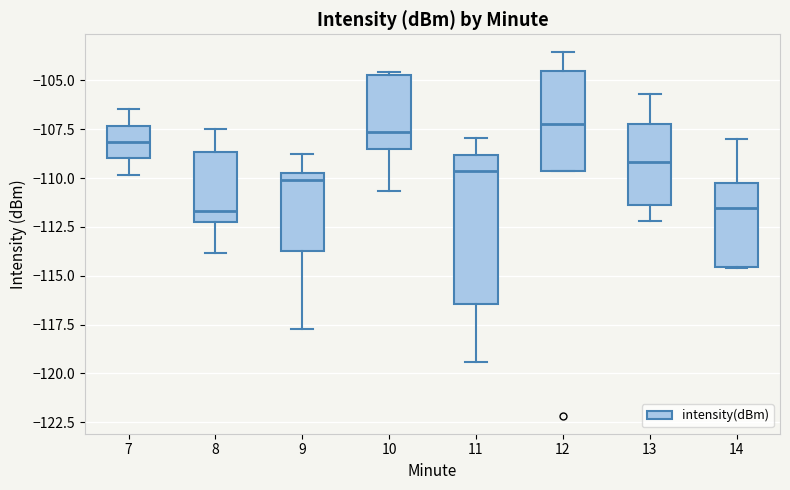

Where does the median line of the box at x = 12 sit on the y-axis? The values are not printed on the chart, so give them approximately, as read against the axis.

-107.5